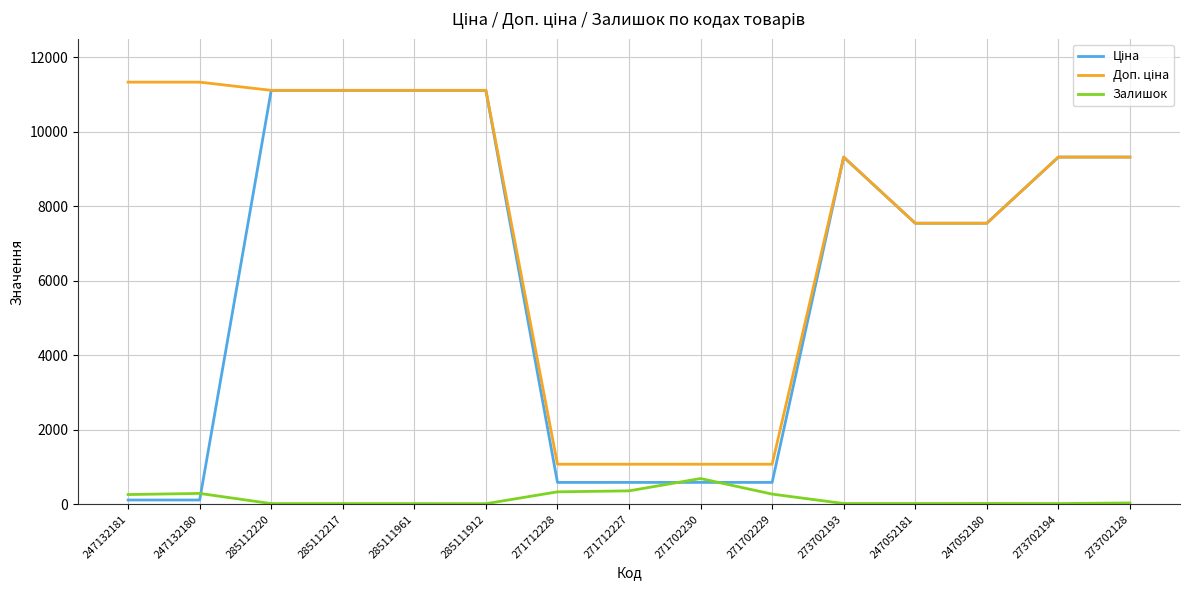

True or false: Залишок has a value of 19.0 at 247052181.

True